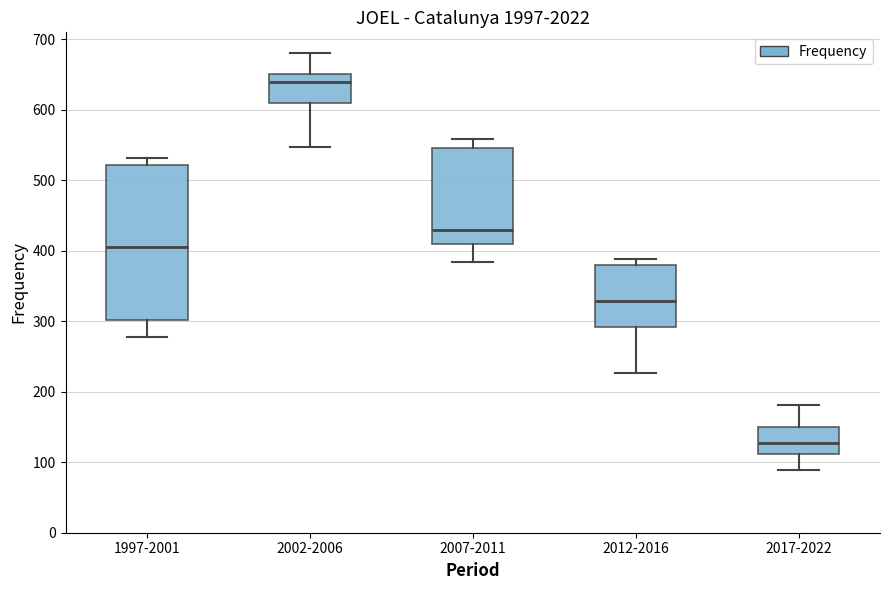

Which box has the lowest median line?

2017-2022